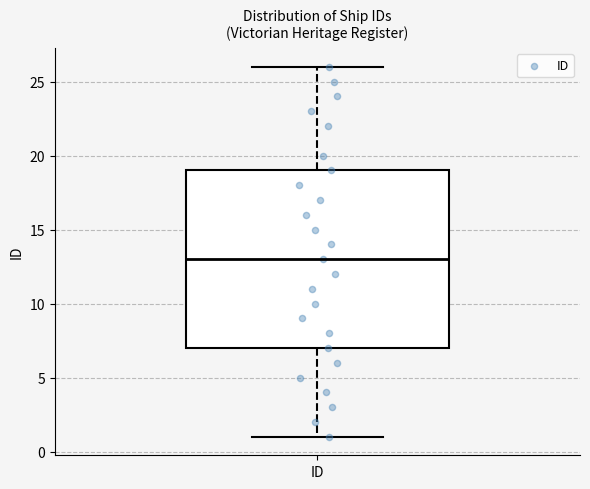

Read this box plot against the y-axis: the position of the median line, the range covered by the box, and the ends of both whiskers. The values are not printed on the chart, so give them approximately, as read against the axis.

median 13, box 7 to 19, whiskers 1 to 26